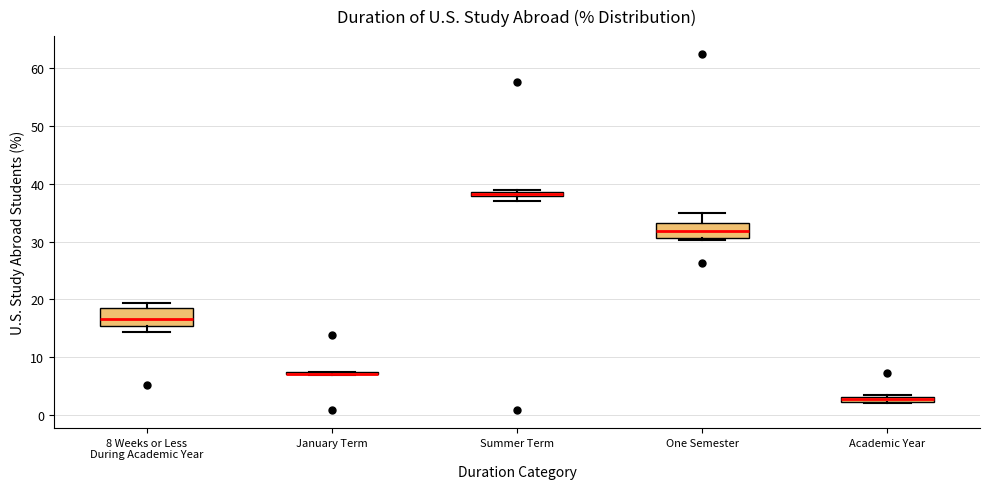

Where is the upper edge of the box for One Semester on the y-axis? The values are not printed on the chart, so give them approximately, as read against the axis.

33